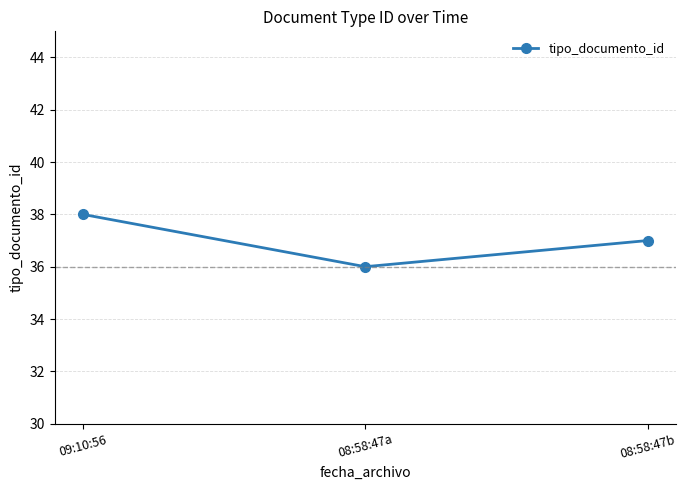

Where does the data first go above 37?

09:10:56